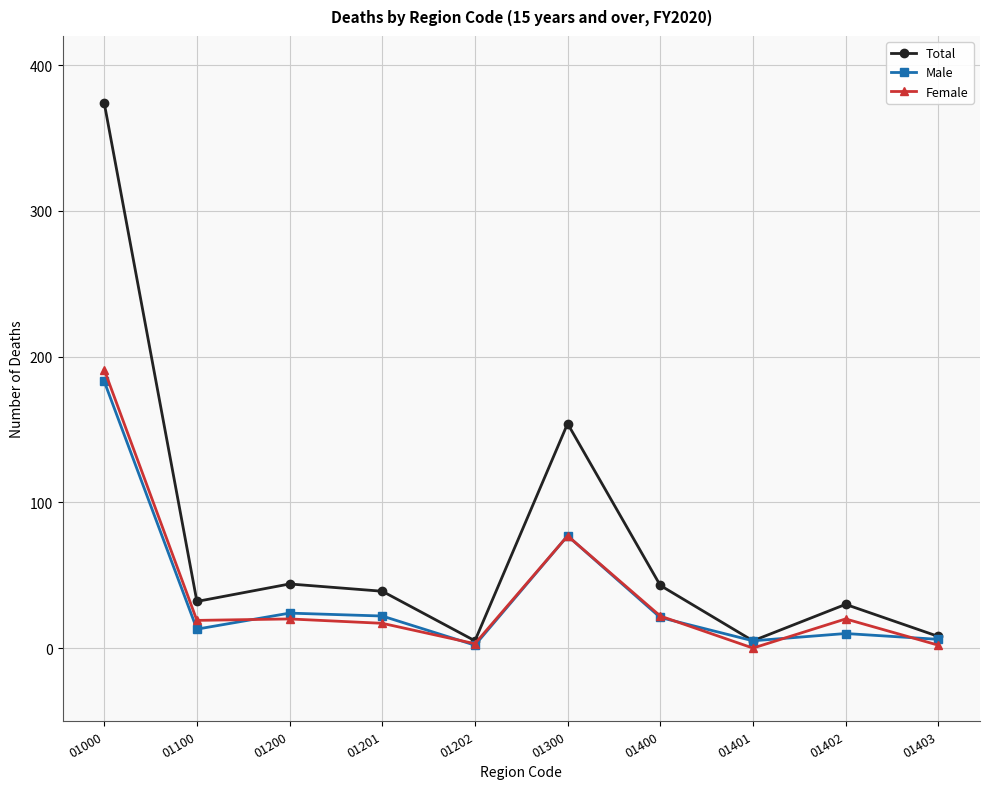

Is it true that Total equals 8 at 01403?

True